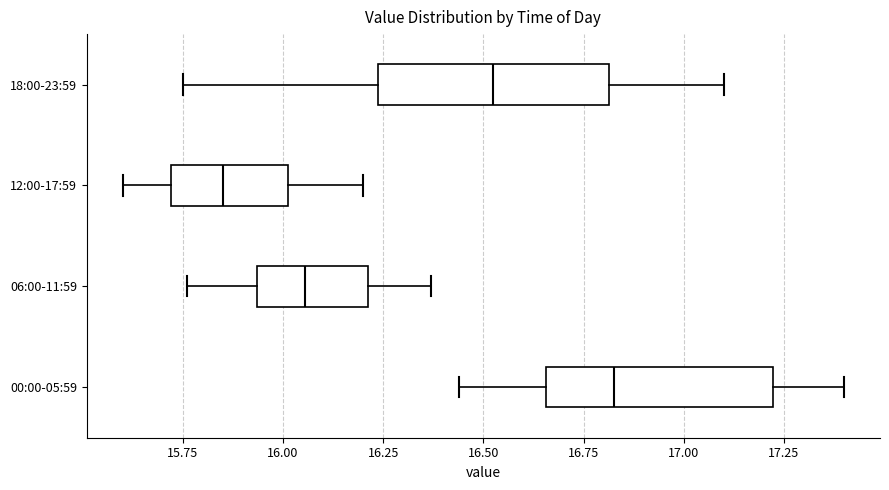

Reading bottom to top, read every box against the x-axis: the position of its median line, the range the box covers, and the ends of its whiskers. The values are not printed on the chart, so give them approximately, as read against the axis.

00:00-05:59: median 16.85, box 16.65 to 17.20, whiskers 16.45 to 17.40
06:00-11:59: median 16.05, box 15.95 to 16.20, whiskers 15.75 to 16.35
12:00-17:59: median 15.85, box 15.70 to 16.00, whiskers 15.60 to 16.20
18:00-23:59: median 16.55, box 16.25 to 16.80, whiskers 15.75 to 17.10